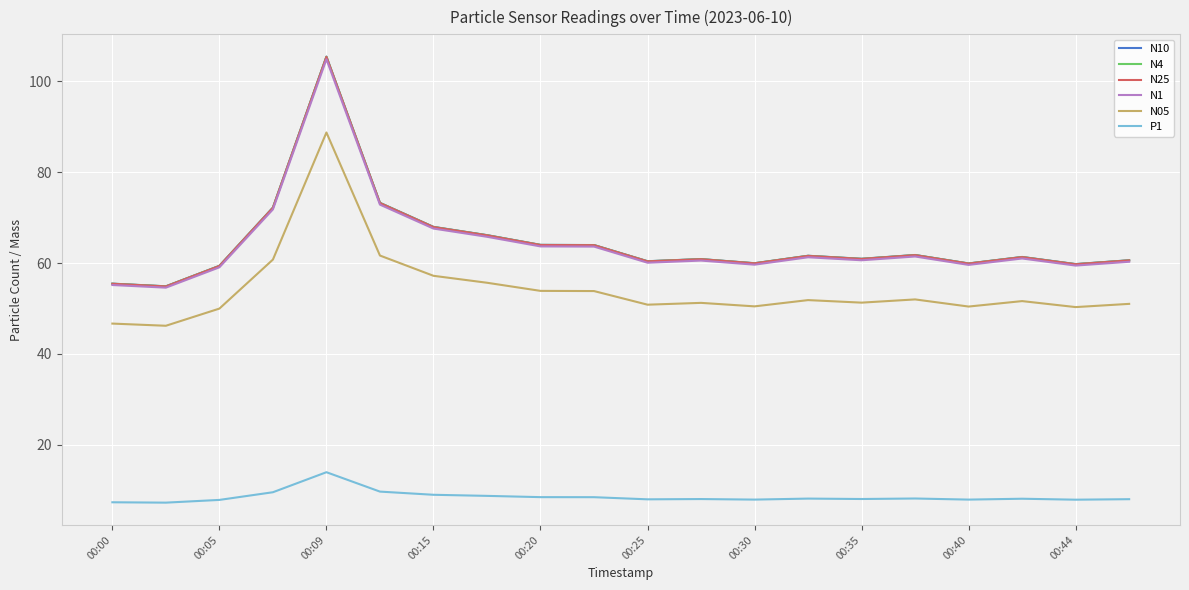

Which series has the largest range (max minus min)?

N10